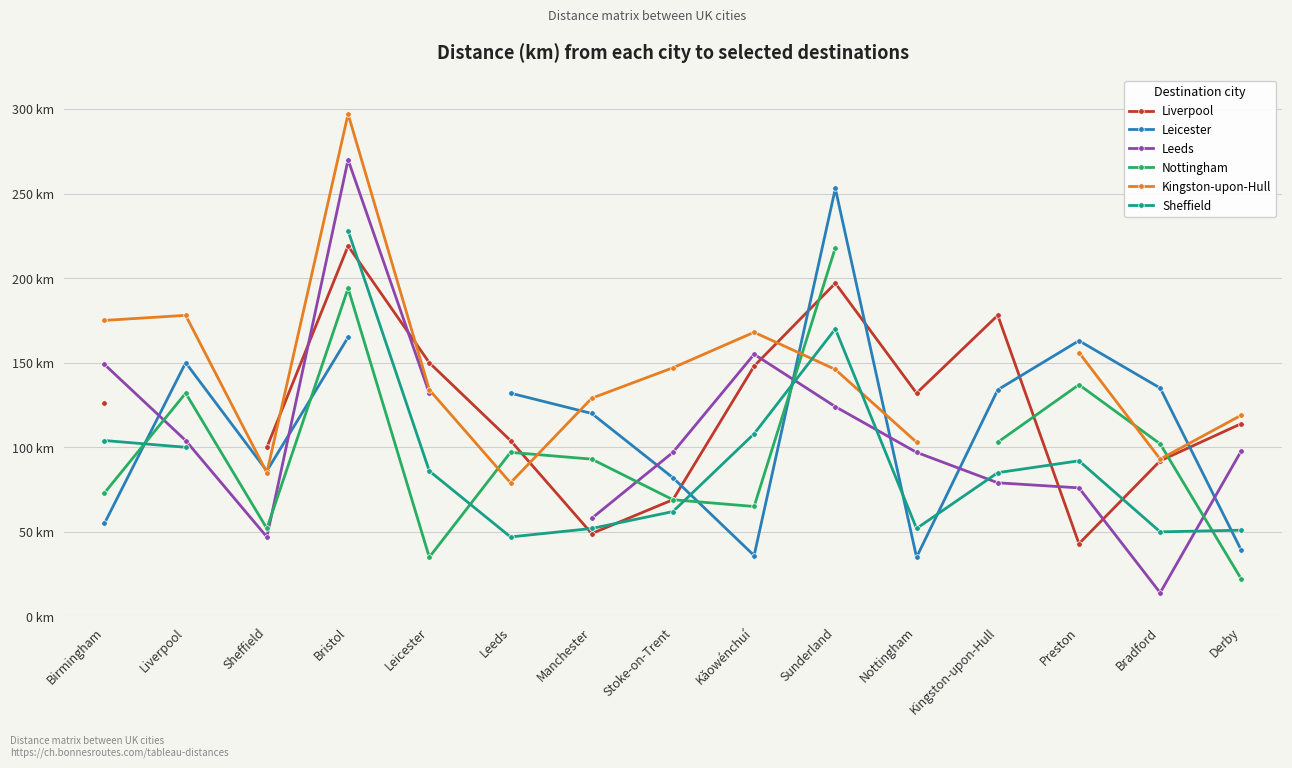

Is the value of Kingston-upon-Hull at Leicester greater than the value of Nottingham at Liverpool?

Yes